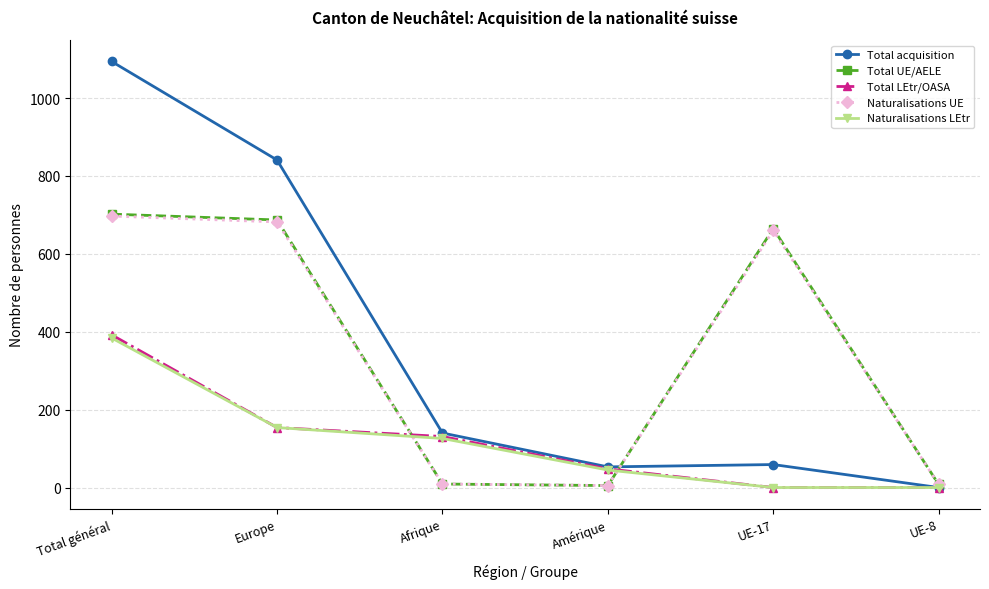

Does the chart have visible grid lines?

Yes